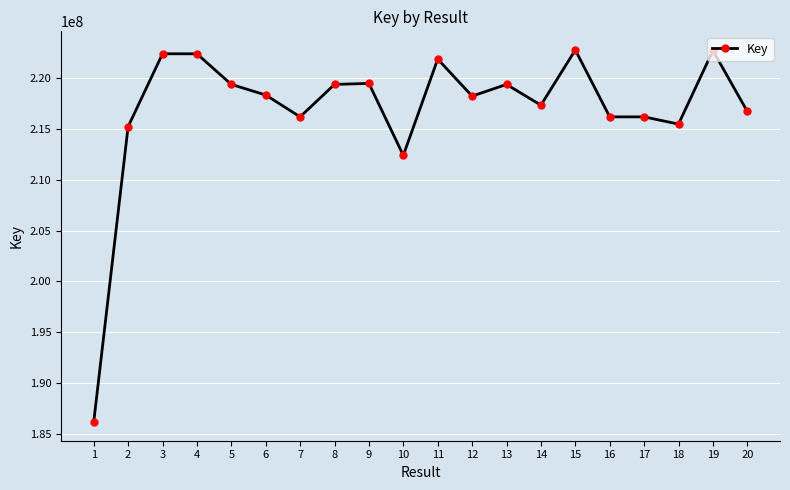

What is the difference between the maximum and second lowest values?

10381051